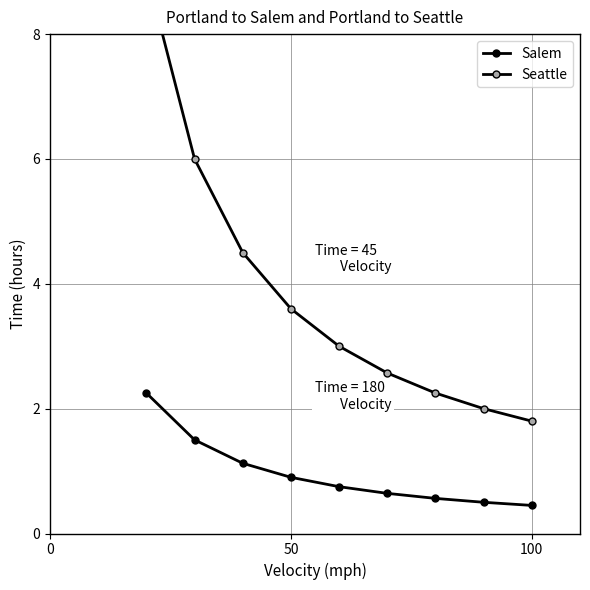

What is the difference between the maximum and second lowest values in the Seattle series?

7.0